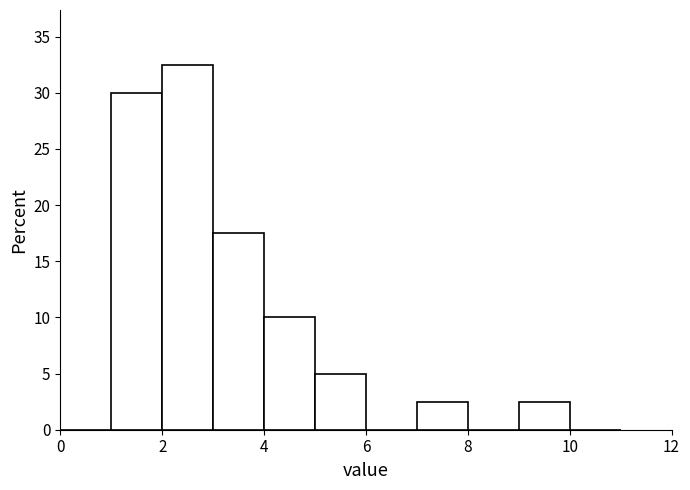

What is the height of the bar covering 7 to 8 on the x-axis? The values are not printed on the chart, so give them approximately, as read against the axis.

2.5